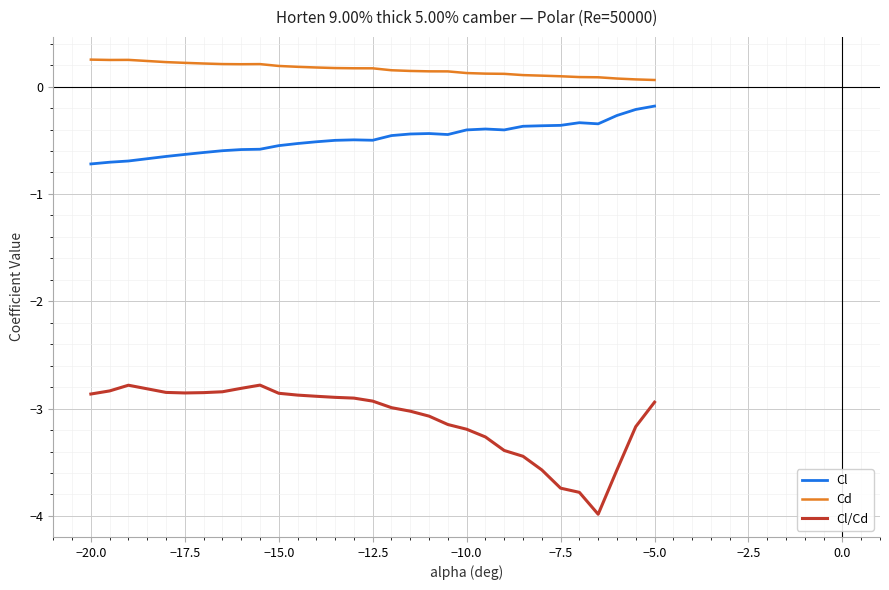

Does the chart display data point markers on the line(s)?

No